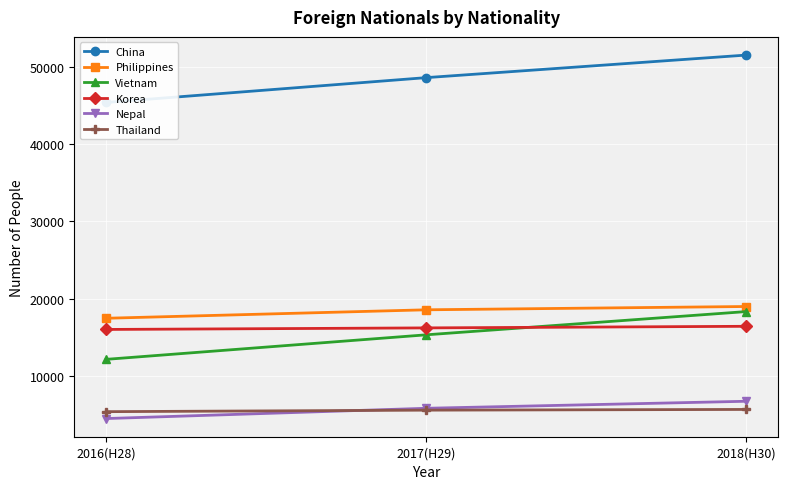

What is the label of the 3rd point from the left?

2018(H30)